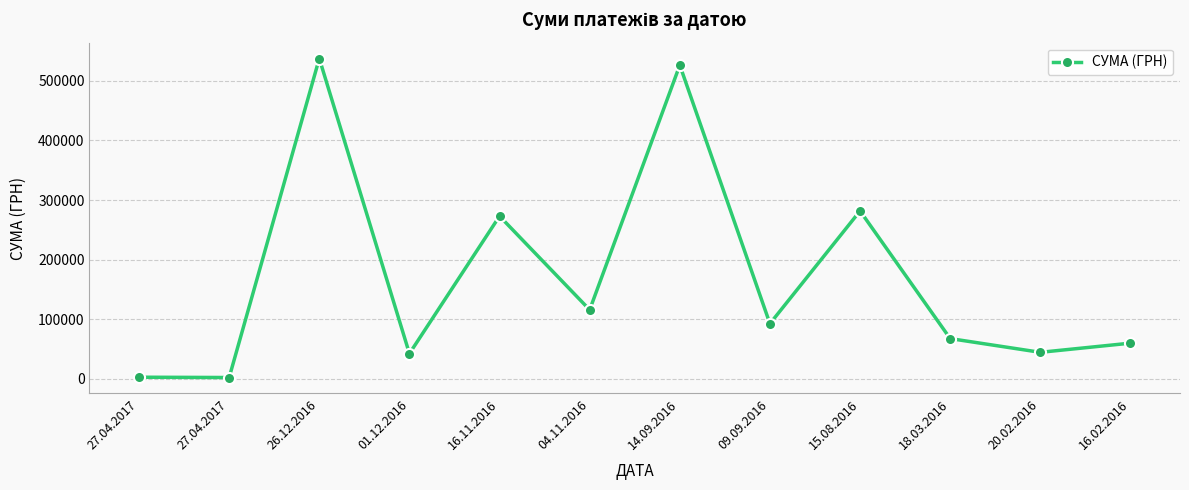

The chart shows a value of 485055.3 at 16.11.2016. True or false?

False